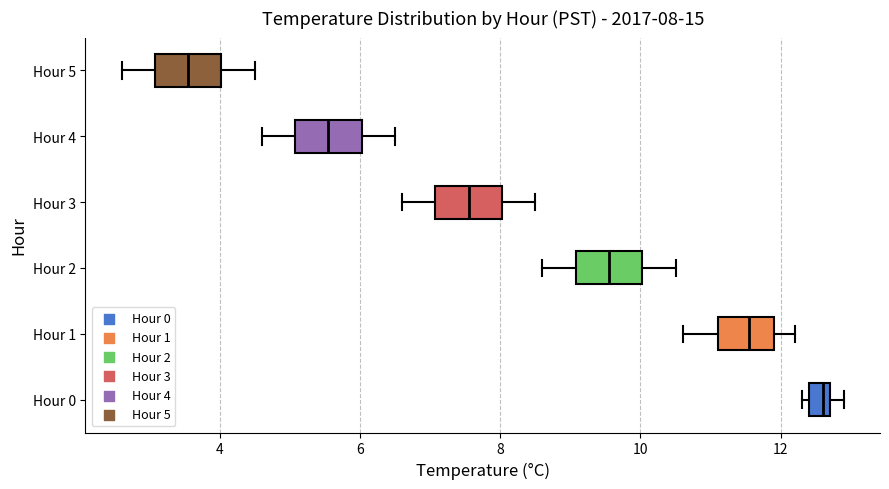

Which box's median line is the furthest to the left?

Hour 5